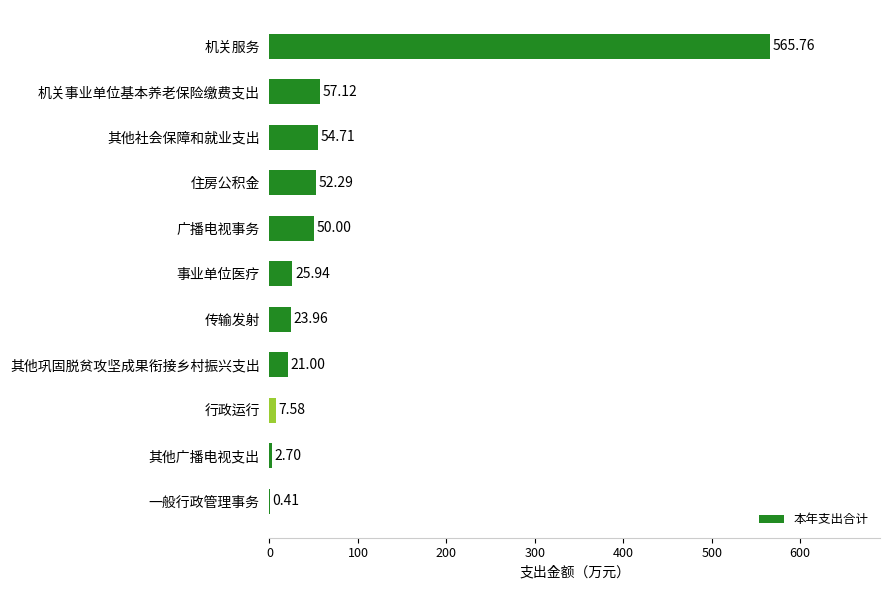

What is the greatest value displayed?

565.8